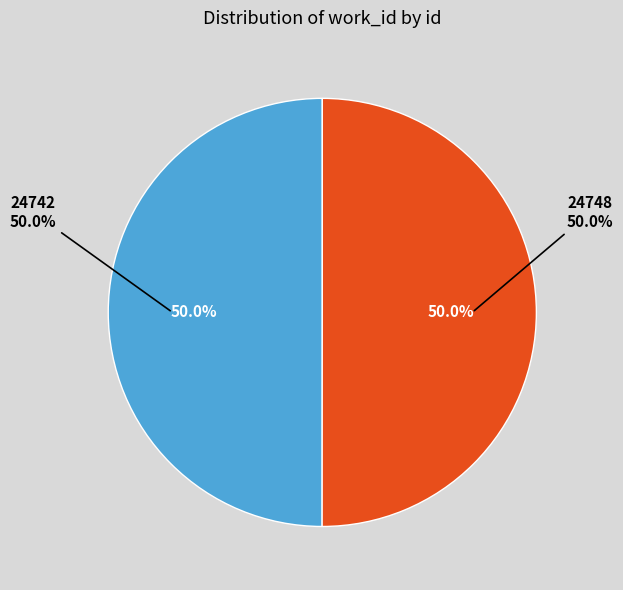

The 24748 slice represents 39% of the pie. True or false?

False